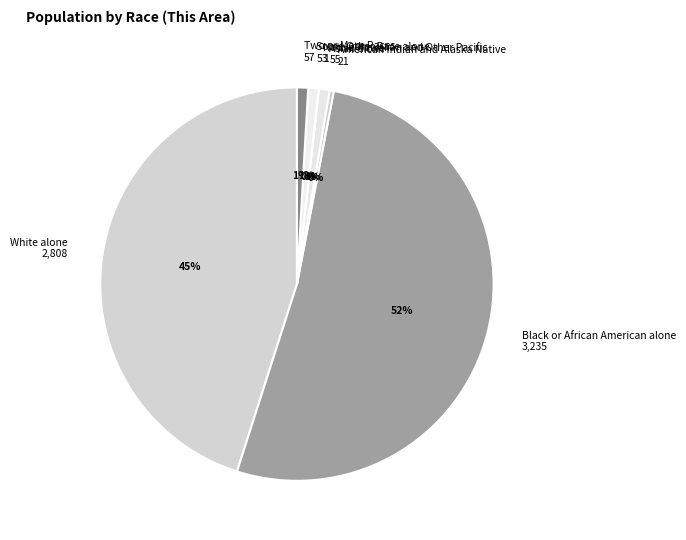

Is it true that Two or More Races is 1% of the pie?

True